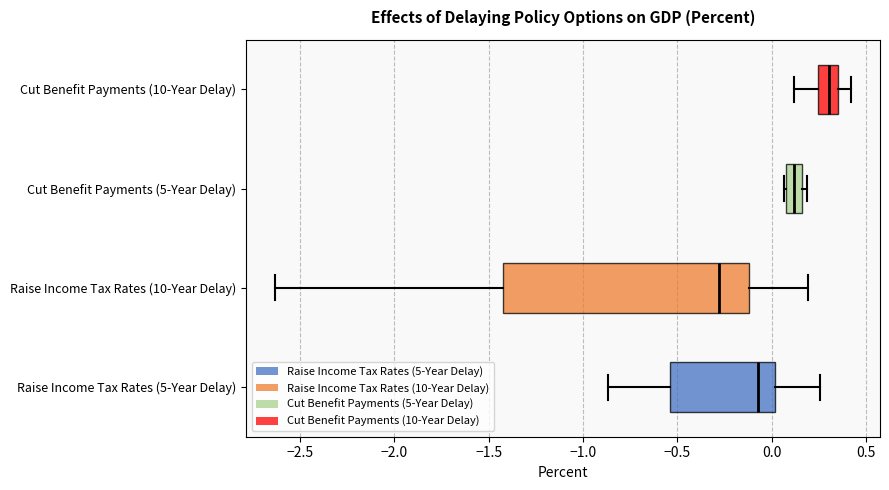

Which box has the furthest to the left median line?

Raise Income Tax Rates (10-Year Delay)